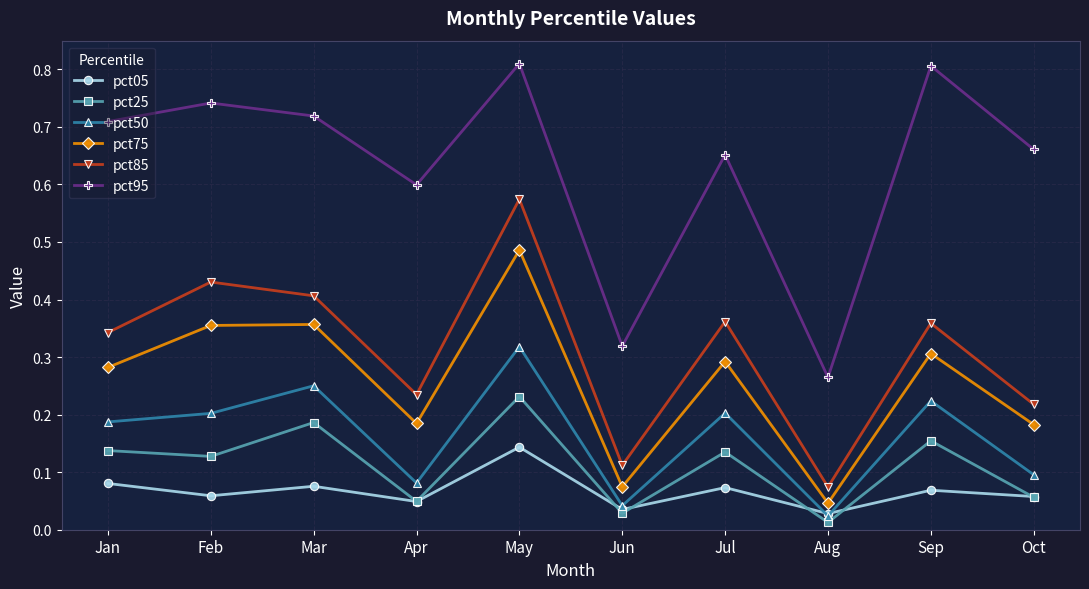

What are all the series names shown in the legend?

pct05, pct25, pct50, pct75, pct85, pct95